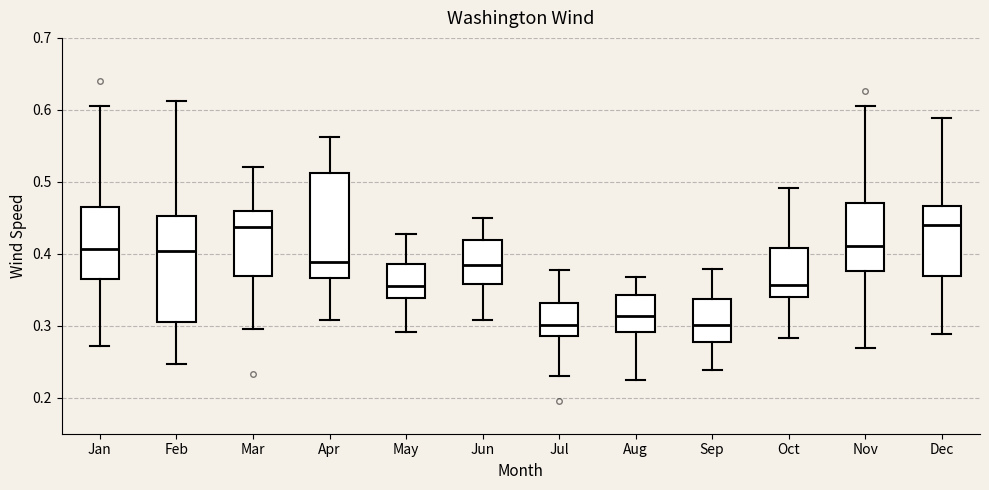

Reading left to right, read every box against the y-axis: the position of its median line, the range the box covers, and the ends of its whiskers. The values are not printed on the chart, so give them approximately, as read against the axis.

Jan: median 0.41, box 0.36 to 0.46, whiskers 0.27 to 0.61
Feb: median 0.40, box 0.31 to 0.45, whiskers 0.25 to 0.61
Mar: median 0.44, box 0.37 to 0.46, whiskers 0.30 to 0.52
Apr: median 0.39, box 0.37 to 0.51, whiskers 0.31 to 0.56
May: median 0.36, box 0.34 to 0.39, whiskers 0.29 to 0.43
Jun: median 0.39, box 0.36 to 0.42, whiskers 0.31 to 0.45
Jul: median 0.30, box 0.29 to 0.33, whiskers 0.23 to 0.38
Aug: median 0.31, box 0.29 to 0.34, whiskers 0.23 to 0.37
Sep: median 0.30, box 0.28 to 0.34, whiskers 0.24 to 0.38
Oct: median 0.36, box 0.34 to 0.41, whiskers 0.28 to 0.49
Nov: median 0.41, box 0.38 to 0.47, whiskers 0.27 to 0.61
Dec: median 0.44, box 0.37 to 0.47, whiskers 0.29 to 0.59